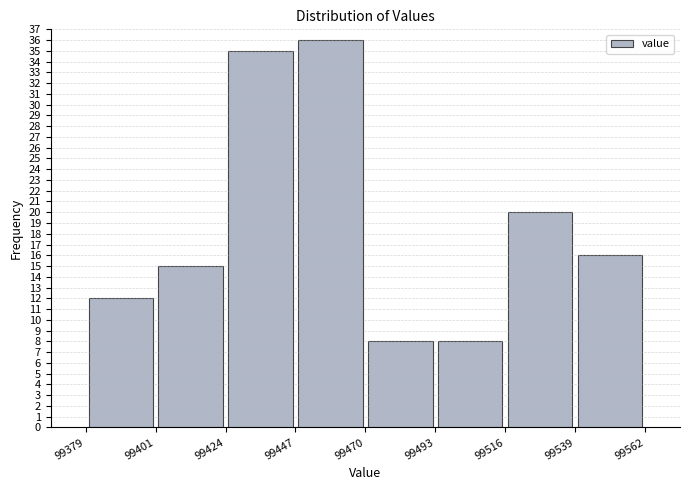

How tall is the bar that spans 99424 to 99447 on the x-axis? The values are not printed on the chart, so give them approximately, as read against the axis.

35